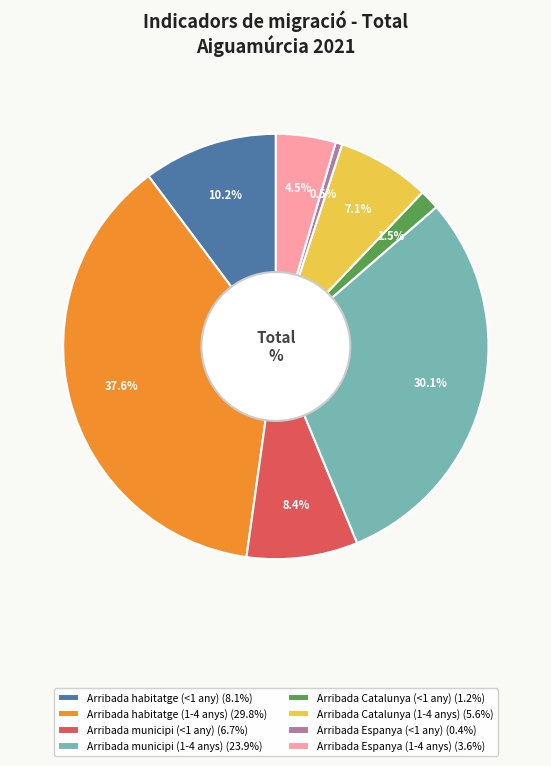

Which category has the smallest portion of the pie?

Arribada Espanya (<1 any)